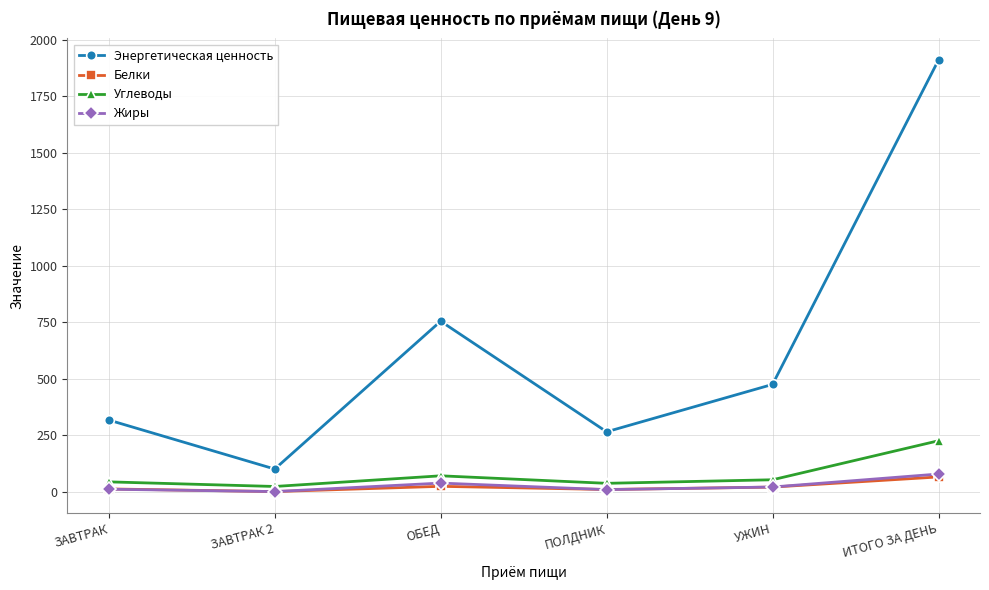

In Энергетическая ценность, how many points are higher than both neighbors (excluding endpoints)?

1